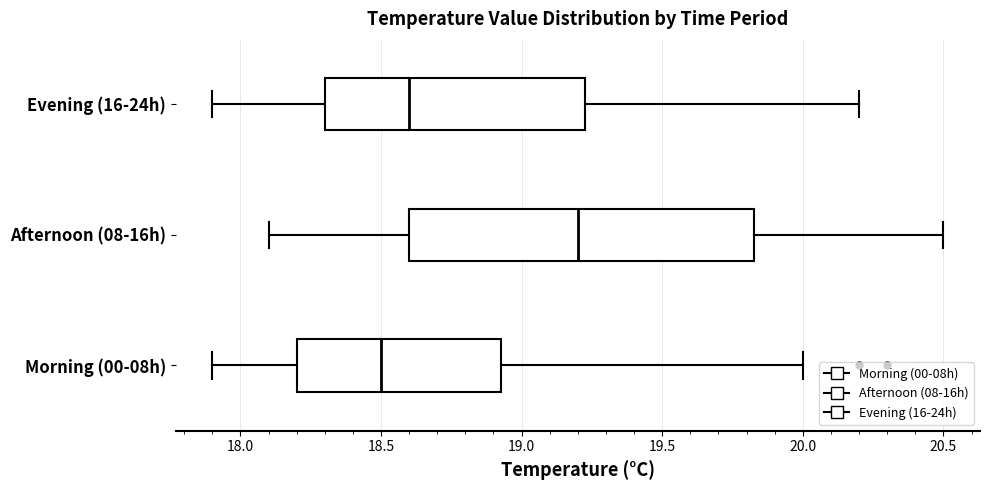

Which box has the furthest to the right median line?

Afternoon (08-16h)